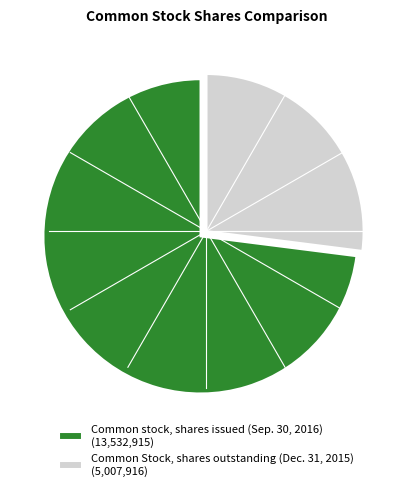

Is there any slice that represents more than half of the pie?

Yes